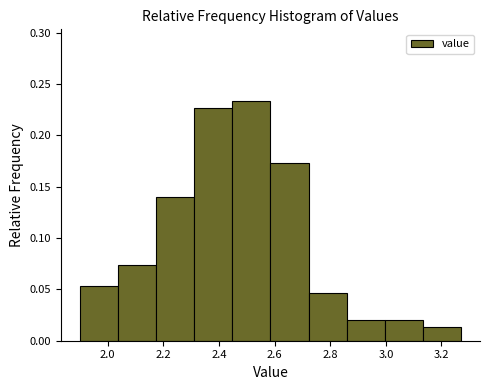

What is the height of the bar covering 2.18 to 2.32 on the x-axis? Neither the bar edges nor the heights are printed on the chart, so give them approximately, as read against the axes.

0.140